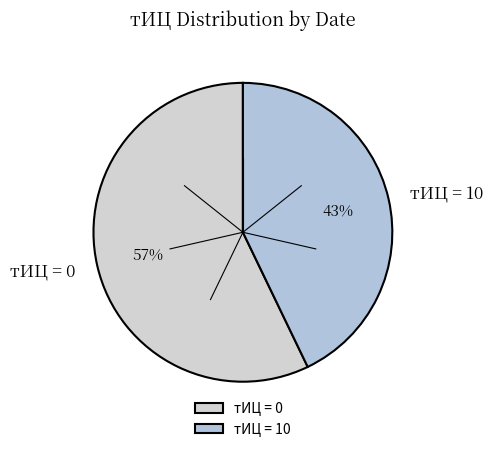

Is the sum of тИЦ = 0 and тИЦ = 10 greater than half?

Yes